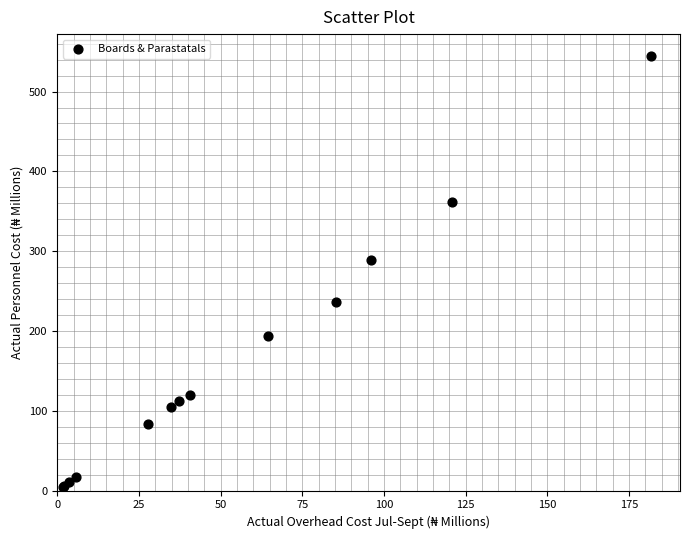

What Y value in the scatter plot is closest to 275?

288.4